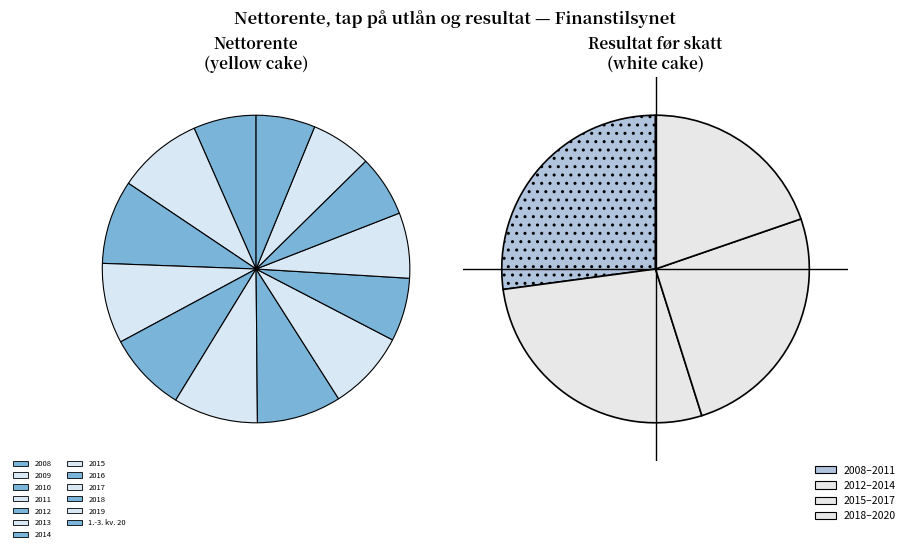

How many segments does this pie chart have?

13